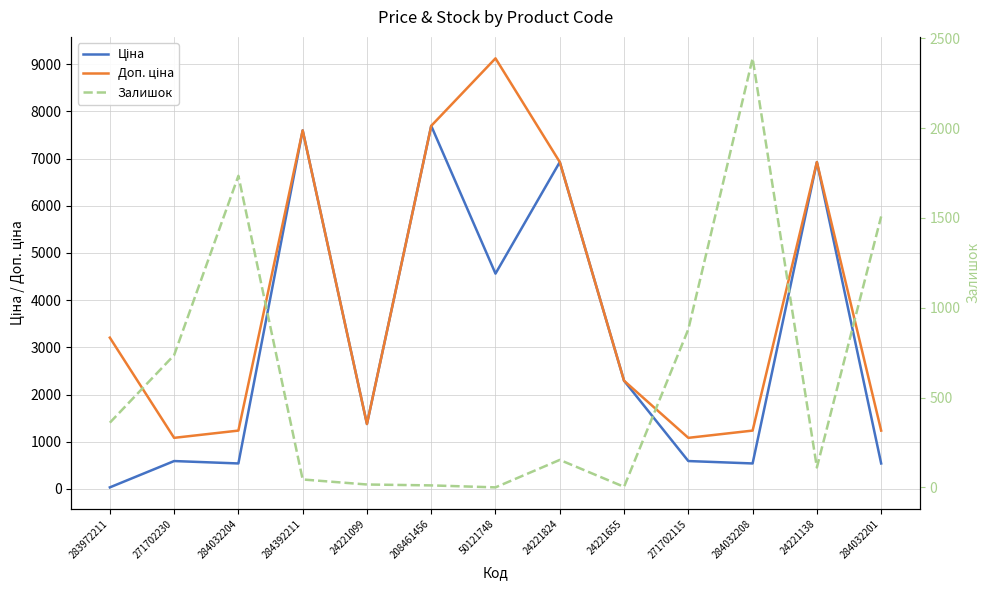

True or false: Доп. ціна and Залишок cross at least once.

True